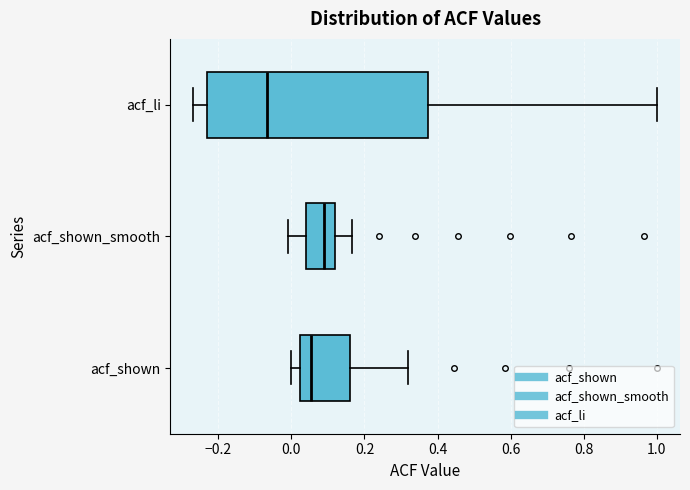

Reading bottom to top, transcribe this box plot: for each box, give where its median line is, the range the box spans, and where its two whiskers end, as read against the x-axis. The values are not printed on the chart, so give them approximately, as read against the axis.

acf_shown: median 0.06, box 0.02 to 0.16, whiskers 0.00 to 0.32
acf_shown_smooth: median 0.08, box 0.04 to 0.12, whiskers 0.00 to 0.16
acf_li: median -0.06, box -0.24 to 0.38, whiskers -0.26 to 1.00